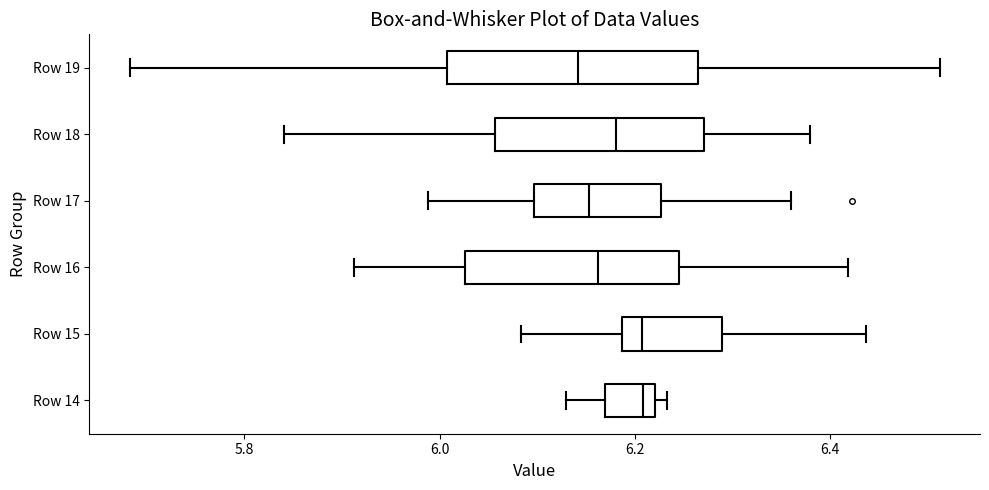

Which box is the widest, from its left edge to its right edge?

Row 19